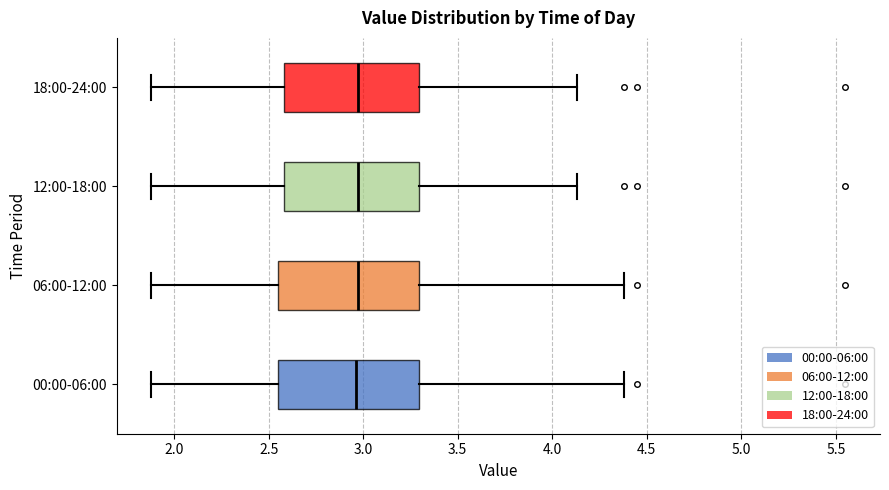

Reading bottom to top, read every box against the x-axis: the position of its median line, the range the box covers, and the ends of its whiskers. The values are not printed on the chart, so give them approximately, as read against the axis.

00:00-06:00: median 2.95, box 2.55 to 3.30, whiskers 1.90 to 4.40
06:00-12:00: median 2.95, box 2.55 to 3.30, whiskers 1.90 to 4.40
12:00-18:00: median 2.95, box 2.60 to 3.30, whiskers 1.90 to 4.15
18:00-24:00: median 2.95, box 2.60 to 3.30, whiskers 1.90 to 4.15